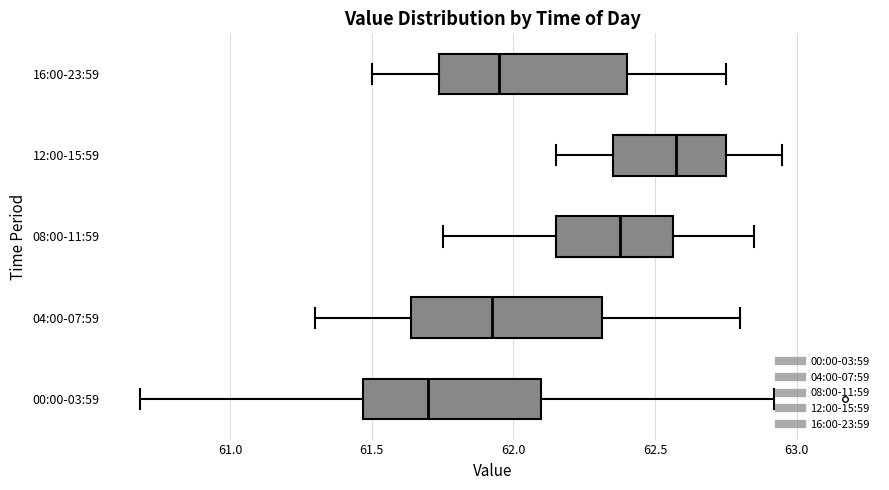

Which box's median line is the furthest to the right?

12:00-15:59